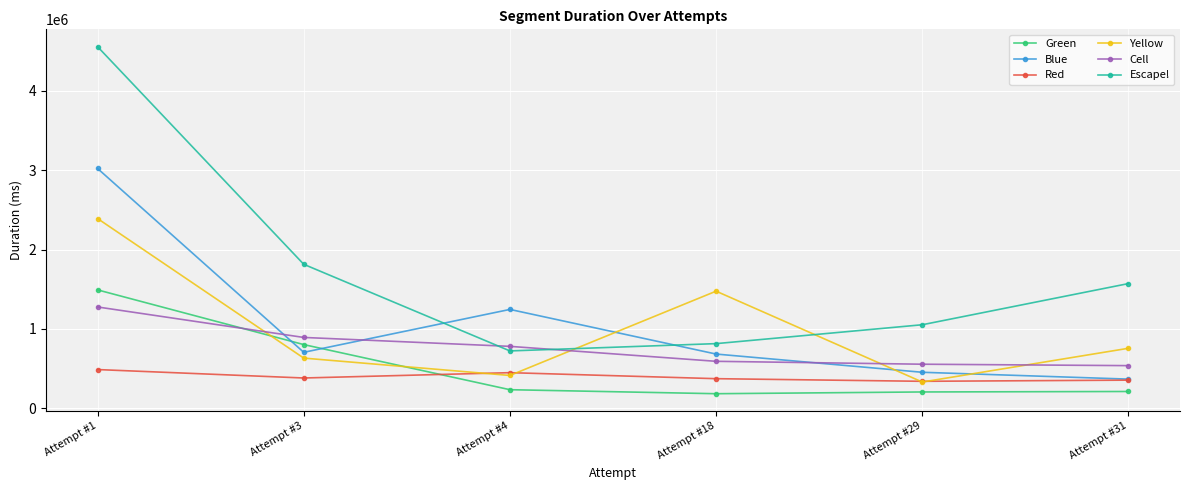

How many intersections are there between Yellow and Cell?

4